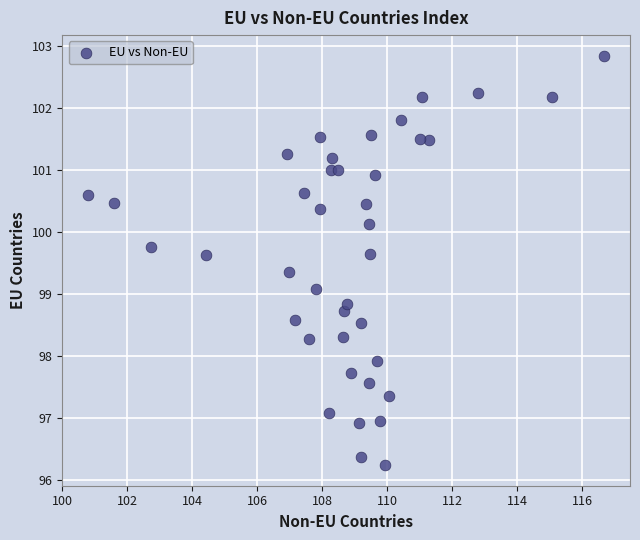

What is the range of Y values (max minus min)?

6.6